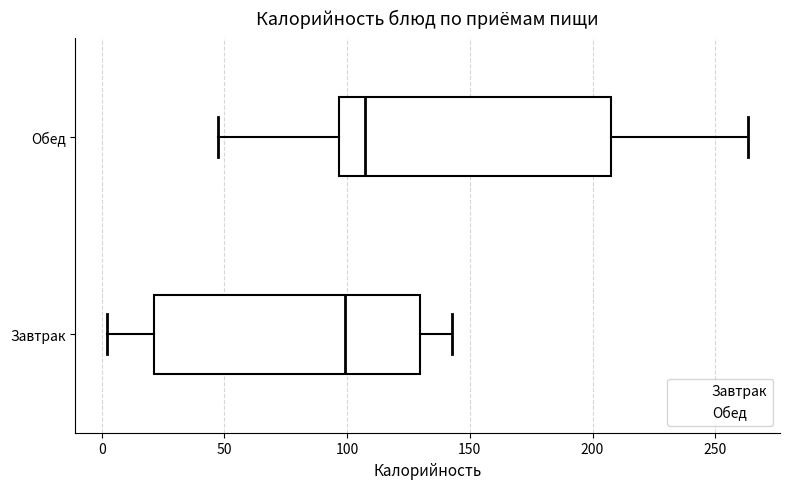

Which box has the furthest to the right median line?

Обед